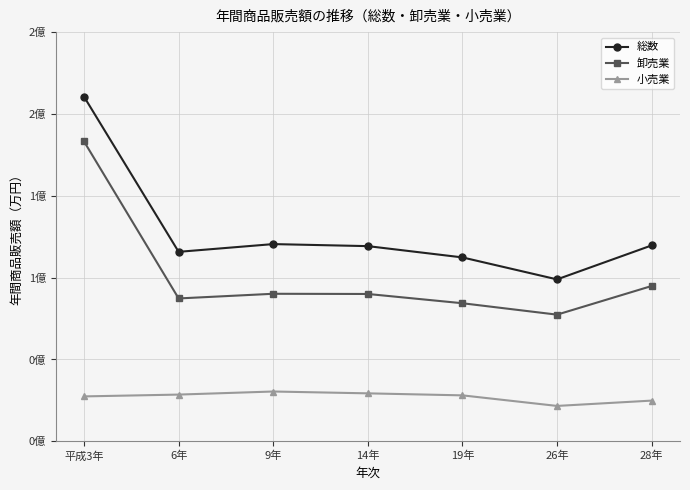

What is the smallest value displayed?

21550422